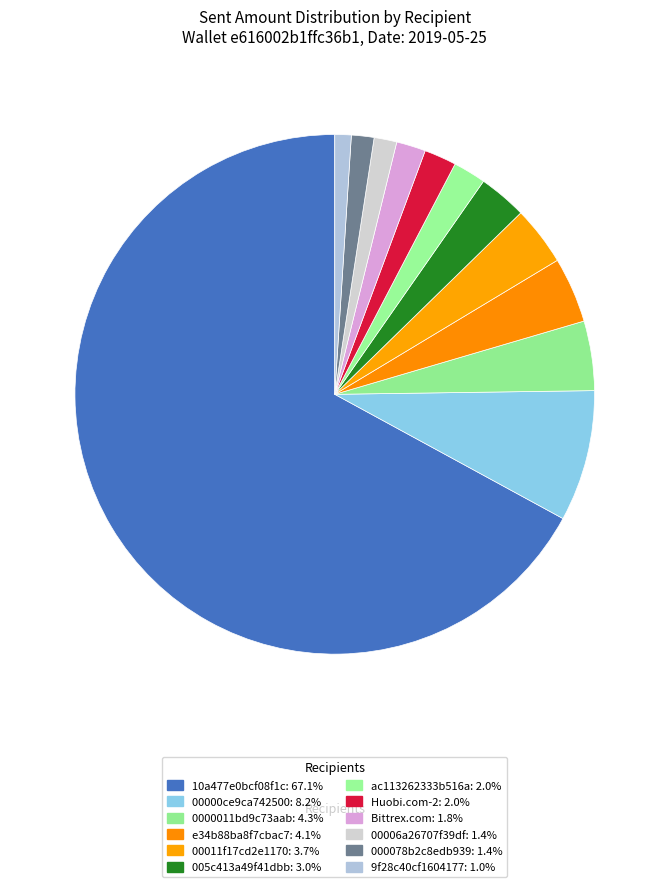

The ac113262333b516a slice represents 9% of the pie. True or false?

False